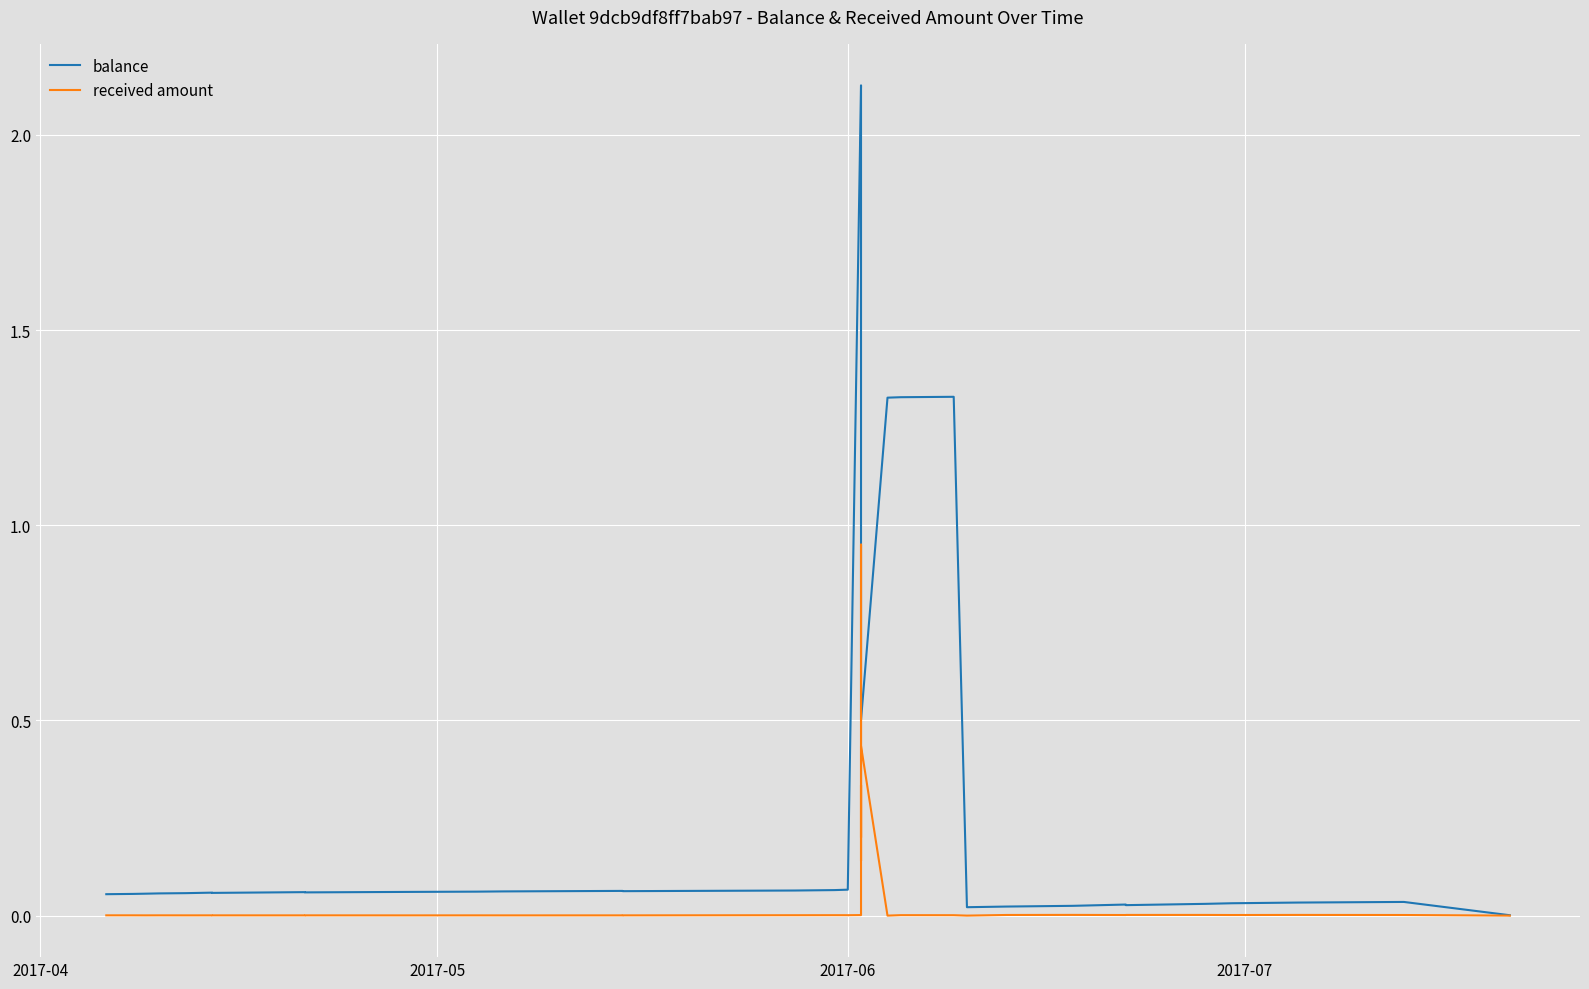

What is the maximum value shown in the chart?

2.1